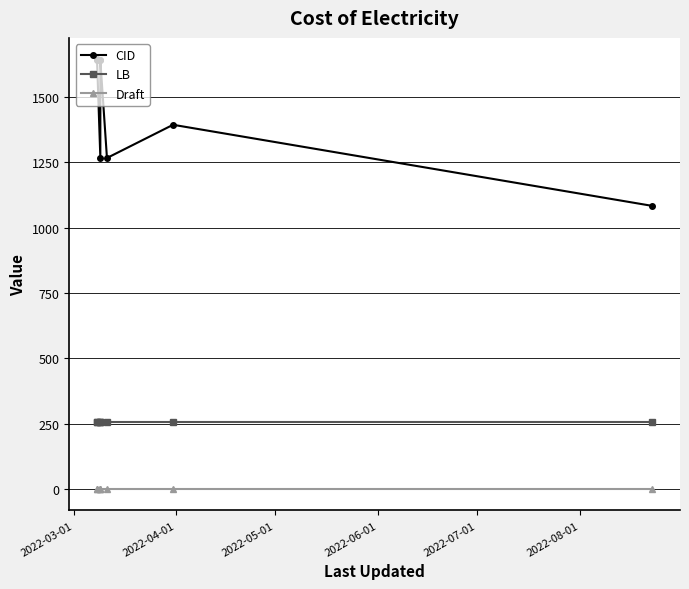

Does the chart have visible grid lines?

Yes